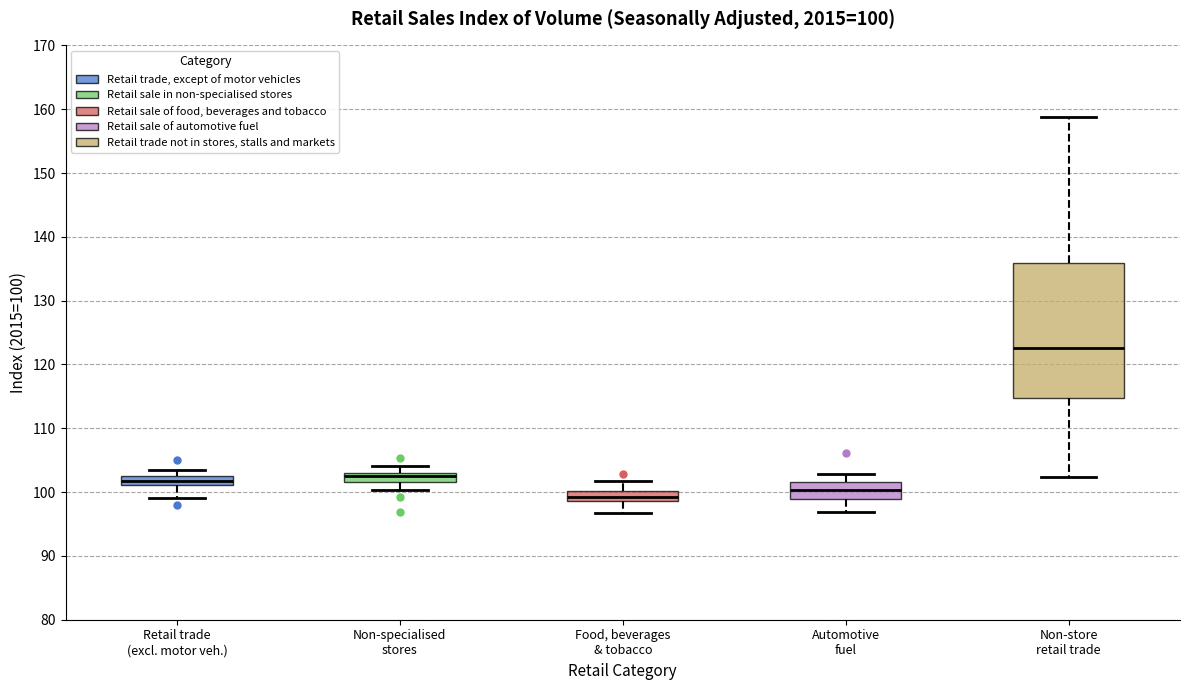

Comparing the boxes themselves (not the whiskers), which one is the tallest?

Non-store retail trade